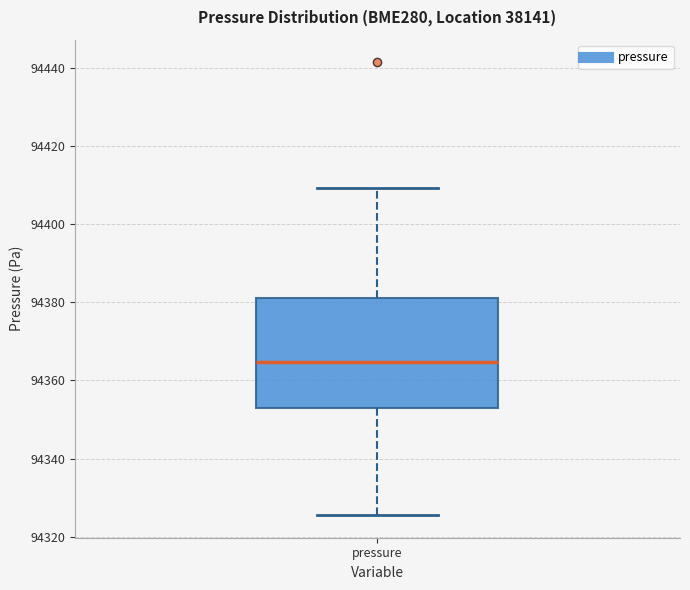

Transcribe this box plot: give where the median line is, the range the box spans, and where the two whiskers end, as read against the y-axis. The values are not printed on the chart, so give them approximately, as read against the axis.

median 94364, box 94352 to 94382, whiskers 94326 to 94410